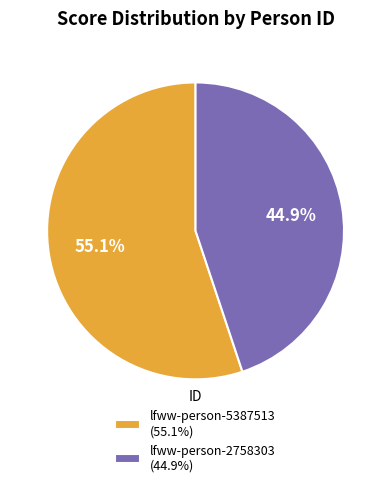

Approximately how many times larger is the value at lfww-person-5387513 compared to lfww-person-2758303?

1.2